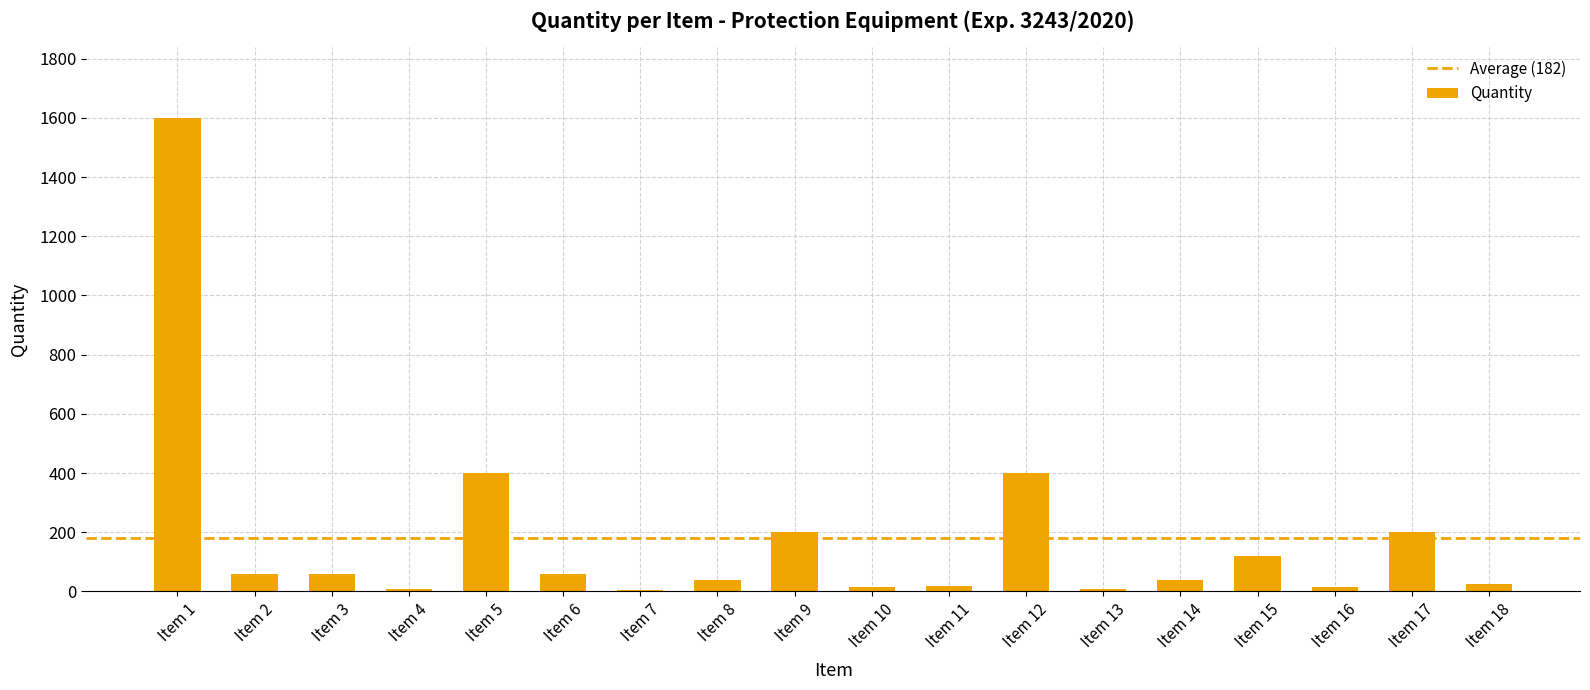

The chart shows a value of 200 at Item 9. True or false?

True